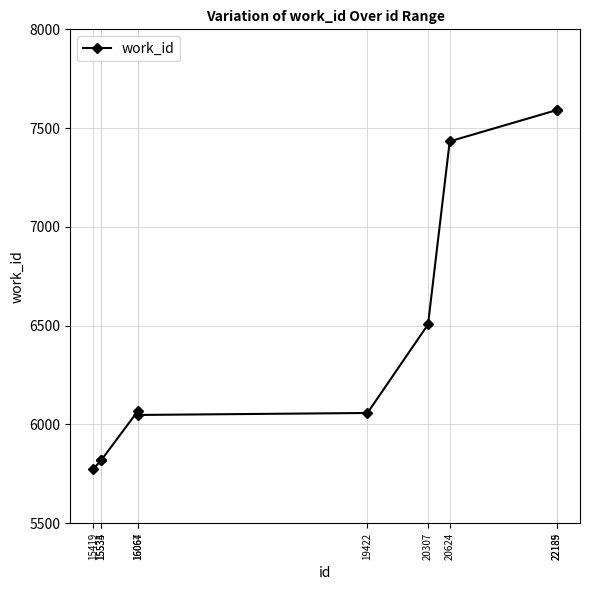

What is the difference between the values at 15534 and 20307?

686